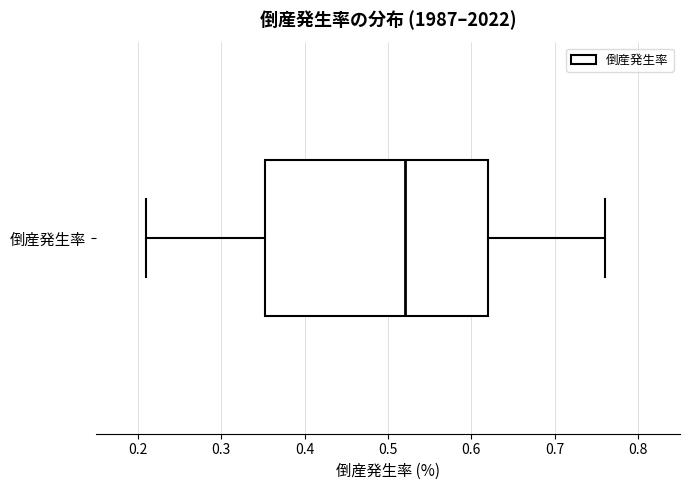

Transcribe this box plot: give where the median line is, the range the box spans, and where the two whiskers end, as read against the x-axis. The values are not printed on the chart, so give them approximately, as read against the axis.

median 0.52, box 0.35 to 0.62, whiskers 0.21 to 0.76